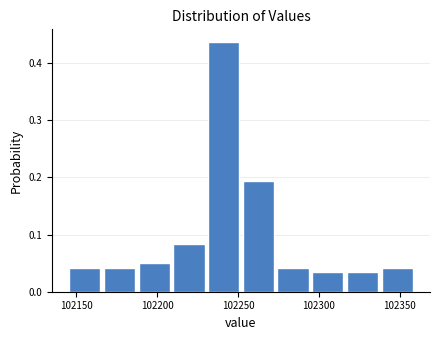

Reading left to right, transcribe this chart: for each bar, give the range it covers on the x-axis and its height. Neither the bar edges nor the heights are printed on the chart, so give them approximately, as read against the axes.

102145 to 102165: 0.04
102165 to 102190: 0.04
102190 to 102210: 0.05
102210 to 102230: 0.08
102230 to 102255: 0.44
102255 to 102275: 0.19
102275 to 102295: 0.04
102295 to 102315: 0.03
102315 to 102340: 0.03
102340 to 102360: 0.04